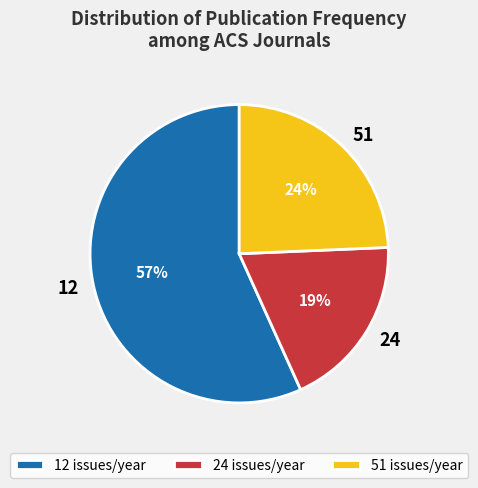

Do 12 and 51 together represent more than half of the pie?

Yes